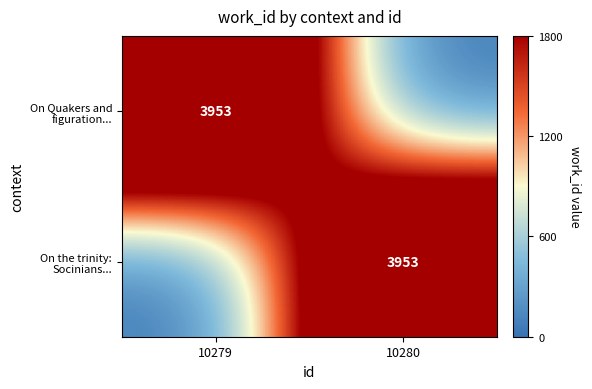

At which category is the sum across all series the highest?

10279